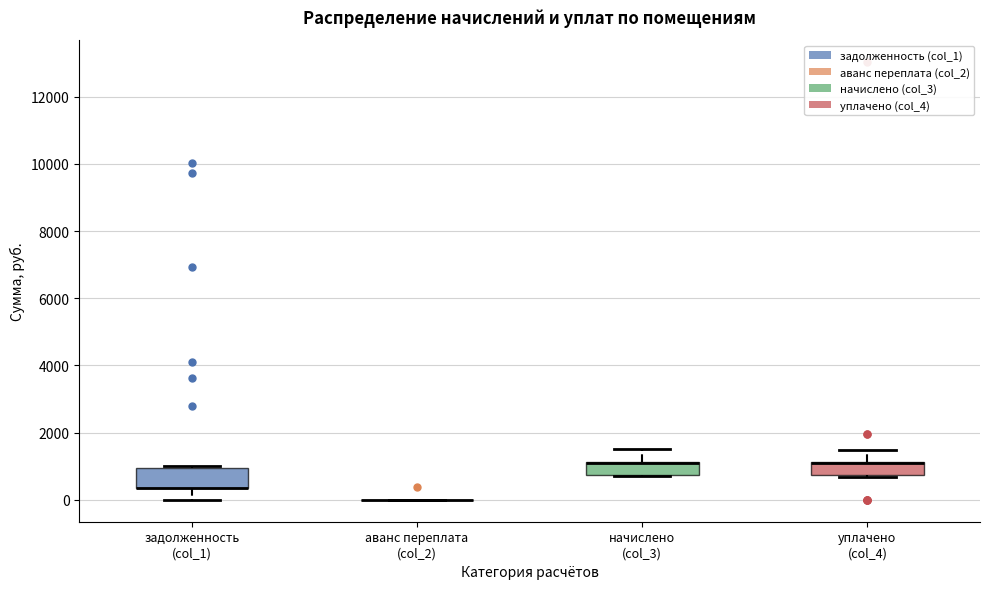

Reading left to right, transcribe this box plot: for each box, give where its median line is, the range the box spans, and where its two whiskers end, as read against the y-axis. The values are not printed on the chart, so give them approximately, as read against the axis.

задолженность (col_1): median 400 (drawn on the box's lower edge), box 400 to 1000, whiskers 0 to 1000 (just above the box's upper edge)
аванс переплата (col_2): box collapsed to a line at 0, whiskers 0 to 0
начислено (col_3): median 1200 (drawn on the box's upper edge), box 800 to 1200, whiskers 600 to 1600
уплачено (col_4): median 1000 (drawn on the box's upper edge), box 800 to 1200, whiskers 600 to 1400